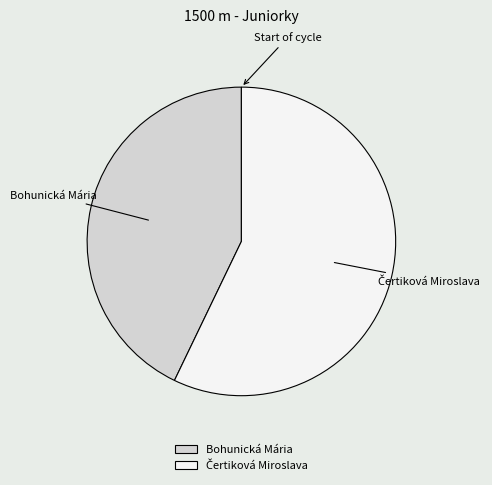

What is the smallest slice in the pie chart?

Bohunická Mária